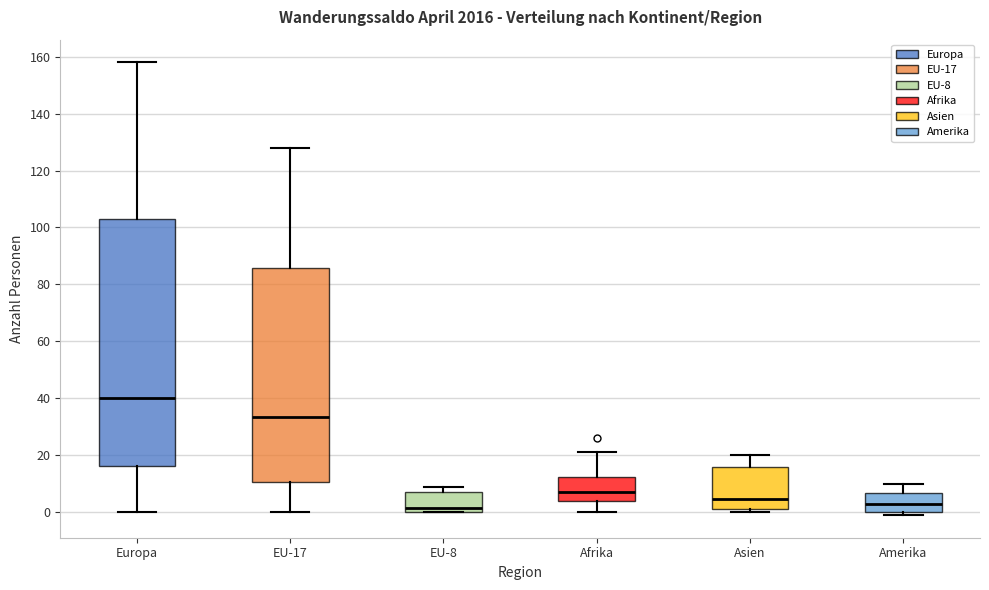

Where does the upper whisker of the box for Asien end on the y-axis? The values are not printed on the chart, so give them approximately, as read against the axis.

20